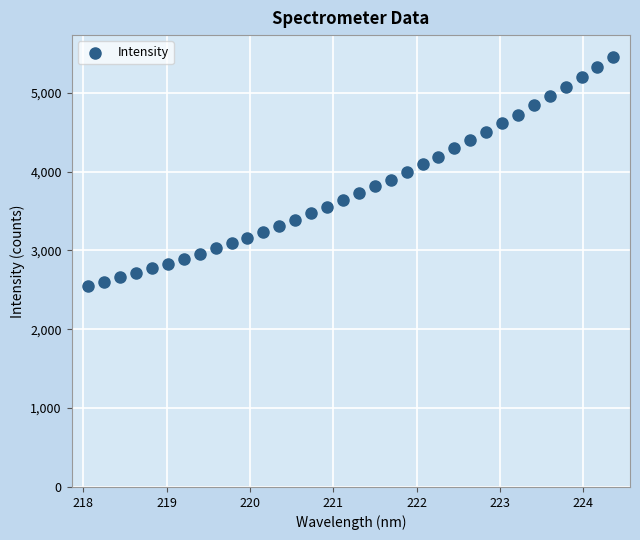

What is the range of X values (max minus min)?

6.3